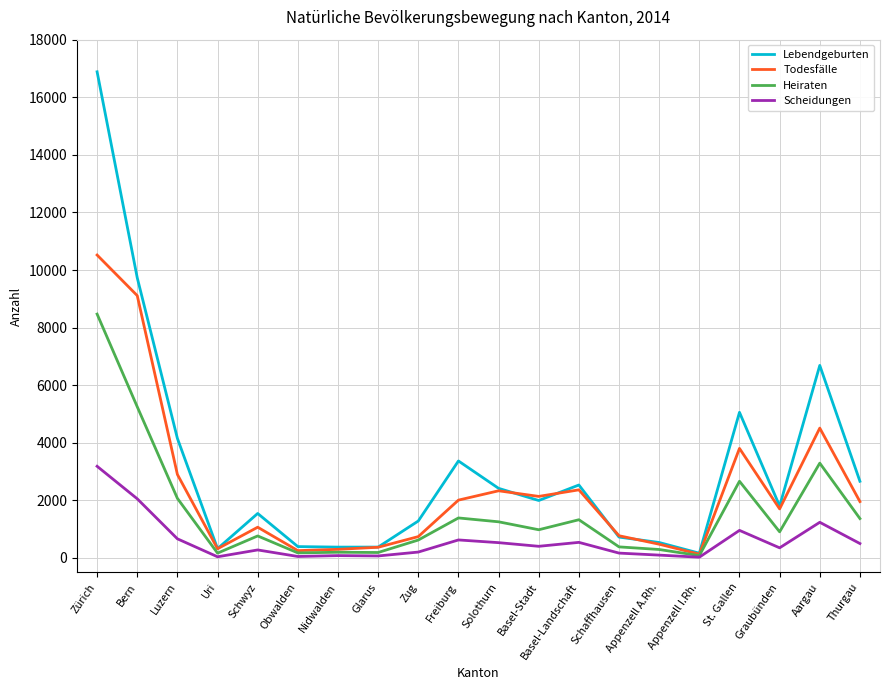

Is the value of Todesfälle at Zug greater than the value of Lebendgeburten at Basel-Landschaft?

No